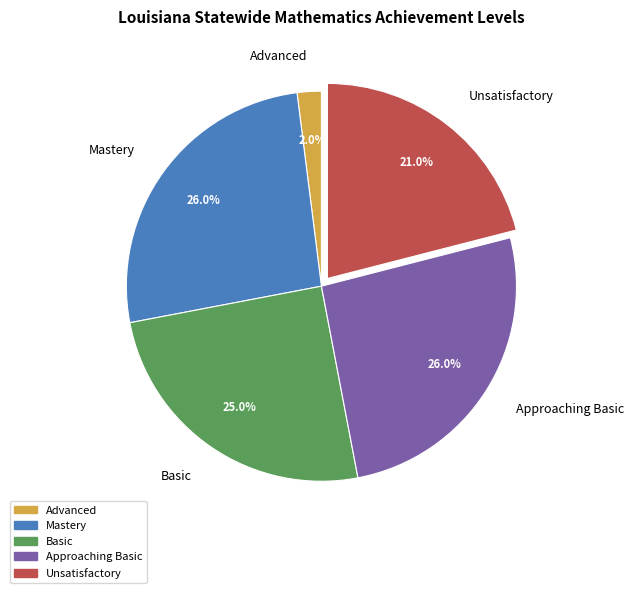

Does Advanced account for over 50% of the chart?

No